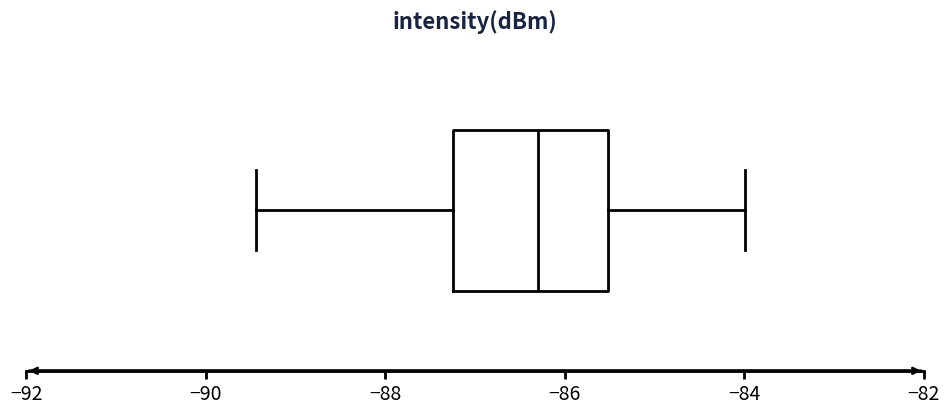

Where does the median line of the box sit on the x-axis? The values are not printed on the chart, so give them approximately, as read against the axis.

-86.2